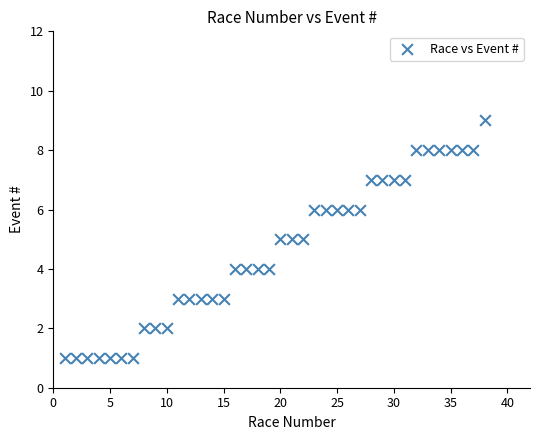

What is the range of Y values (max minus min)?

8